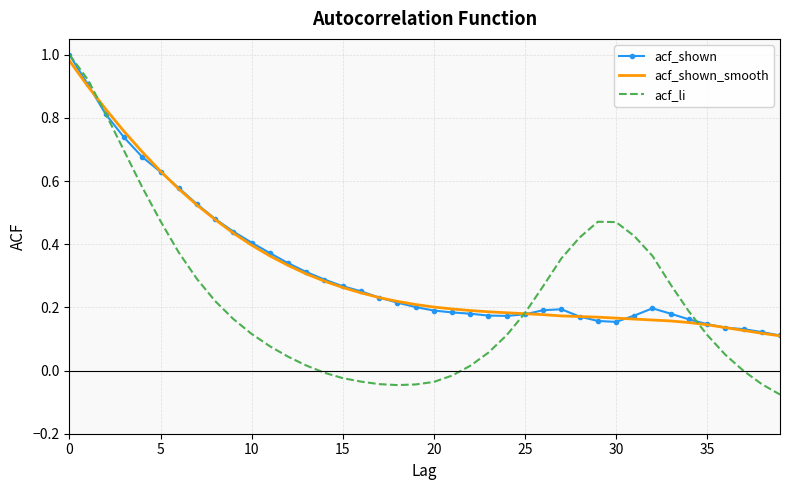

Which series has the largest range (max minus min)?

acf_li